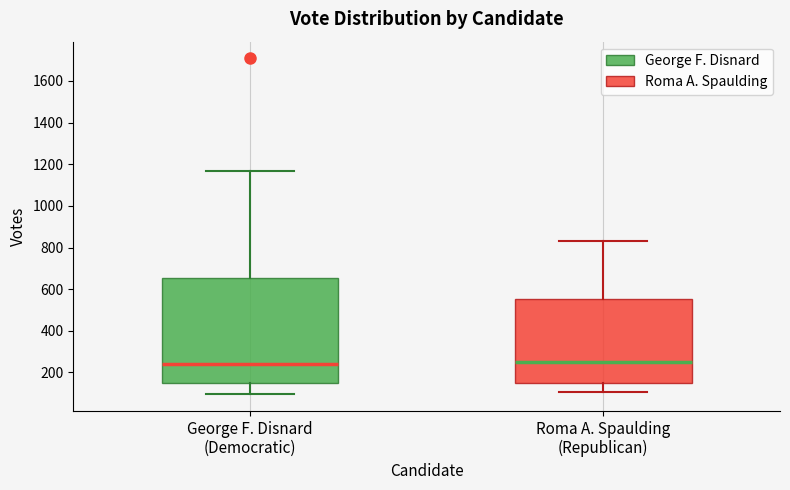

Comparing the boxes themselves (not the whiskers), which one is the tallest?

George F. Disnard (Democratic)